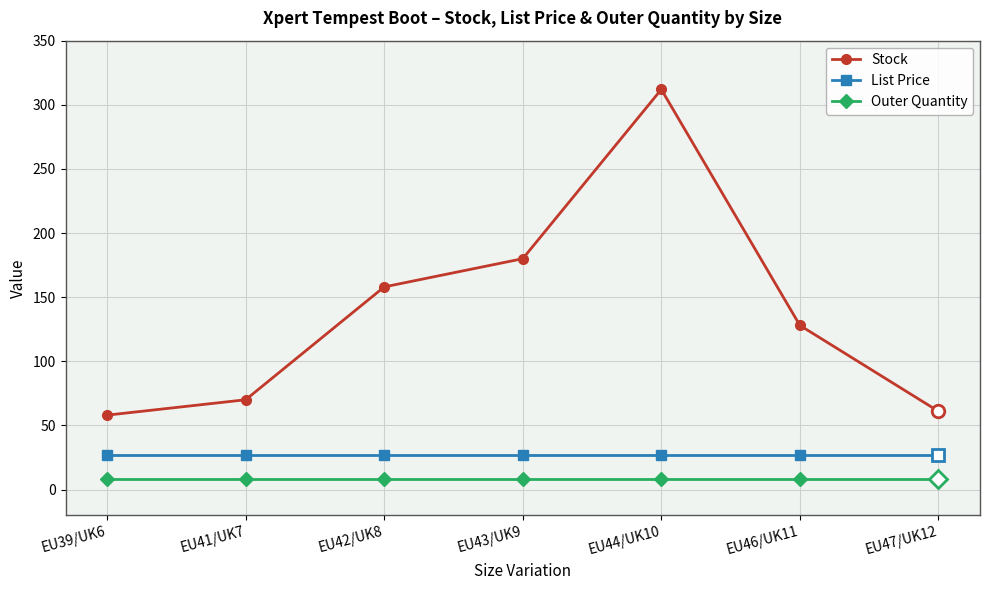

True or false: List Price and Outer Quantity cross at least once.

False